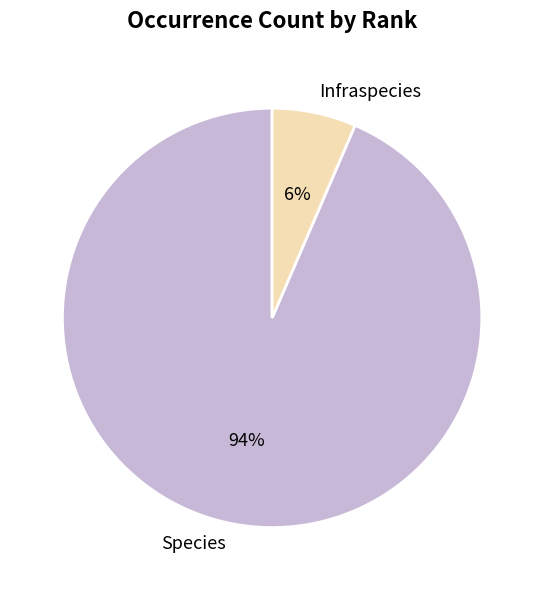

Is it true that Infraspecies is 6% of the pie?

True